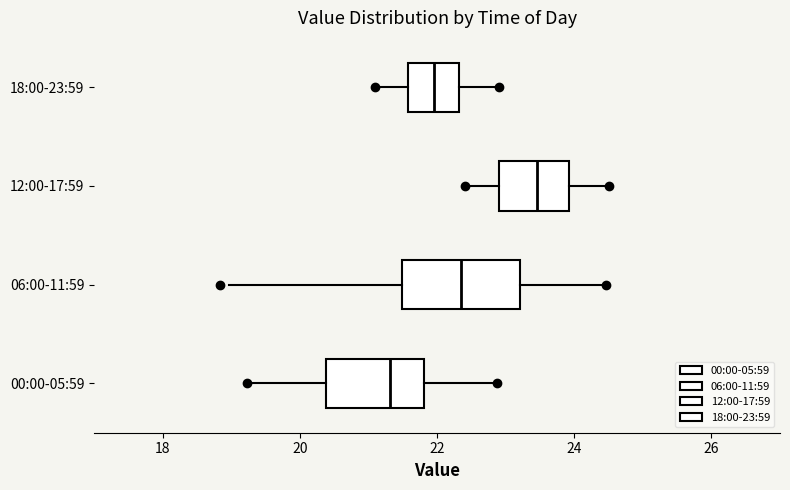

Which box has the furthest to the right median line?

12:00-17:59